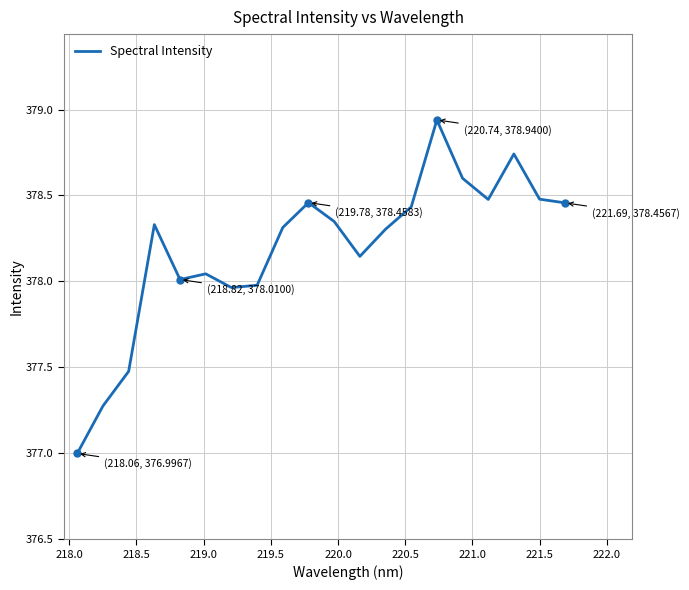

What is the minimum value shown in the chart?

377.0